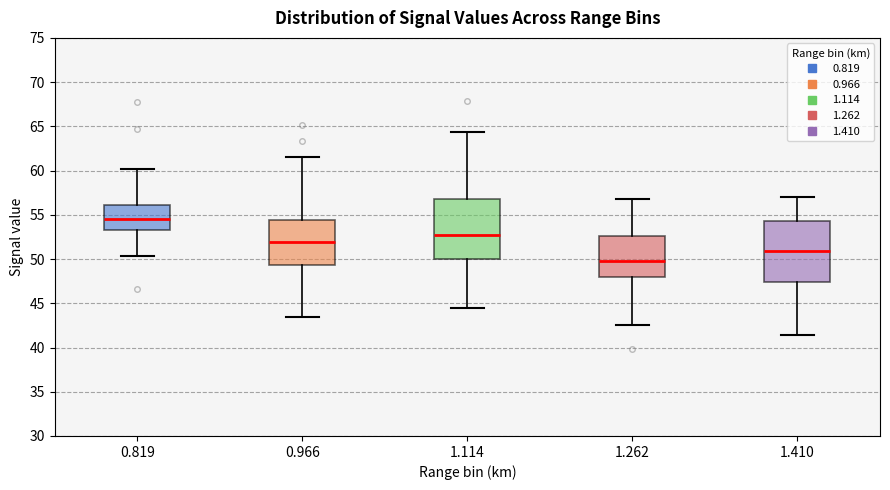

Reading left to right, read every box against the y-axis: the position of its median line, the range the box covers, and the ends of its whiskers. The values are not printed on the chart, so give them approximately, as read against the axis.

0.819: median 54.5, box 53.5 to 56.0, whiskers 50.5 to 60.0
0.966: median 52.0, box 49.5 to 54.5, whiskers 43.5 to 61.5
1.114: median 52.5, box 50.0 to 57.0, whiskers 44.5 to 64.5
1.262: median 50.0, box 48.0 to 52.5, whiskers 42.5 to 57.0
1.410: median 51.0, box 47.5 to 54.5, whiskers 41.5 to 57.0